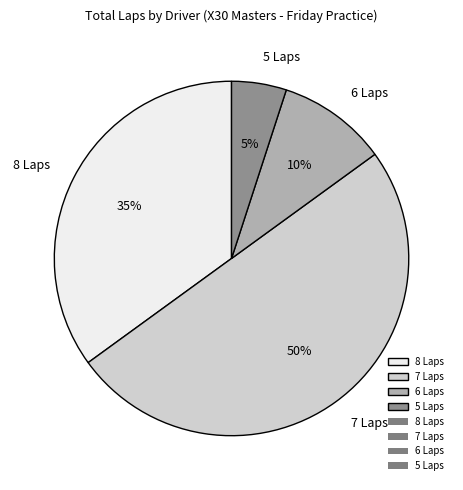

Approximately how many times larger is the value at 5 Laps compared to 6 Laps?

0.5